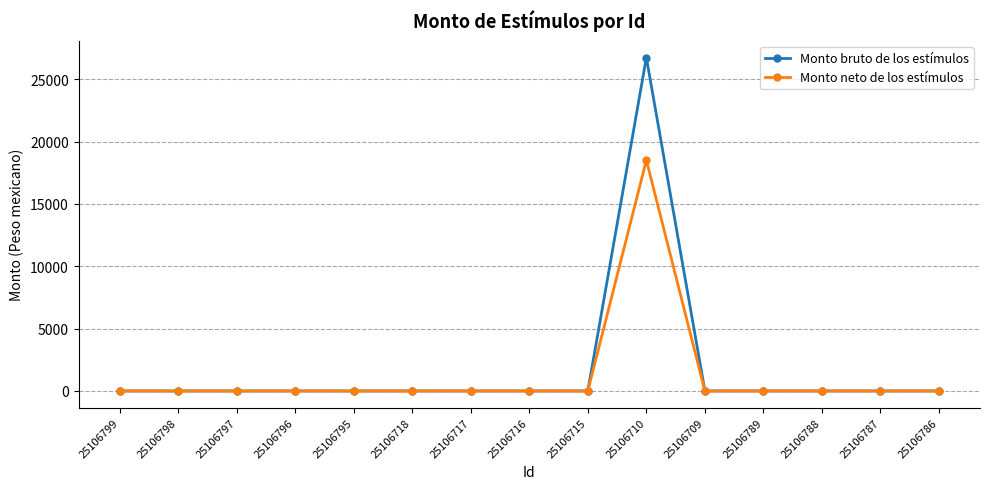

List the series in order of their peak value, lowest first.

Monto neto de los estímulos, Monto bruto de los estímulos